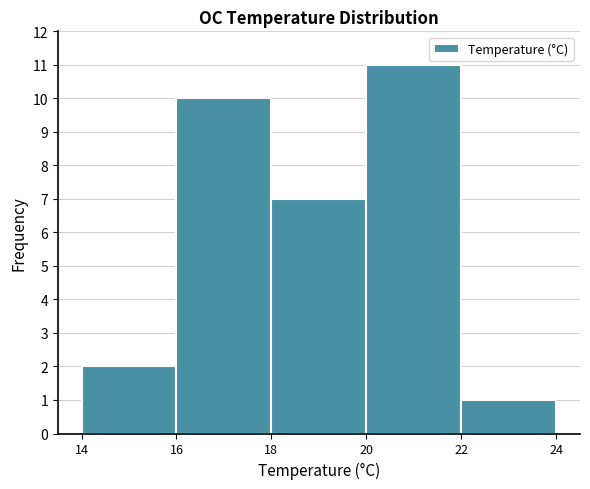

Reading left to right, transcribe this chart: for each bar, give the range it covers on the x-axis and its height. The values are not printed on the chart, so give them approximately, as read against the axis.

14 to 16: 2
16 to 18: 10
18 to 20: 7
20 to 22: 11
22 to 24: 1